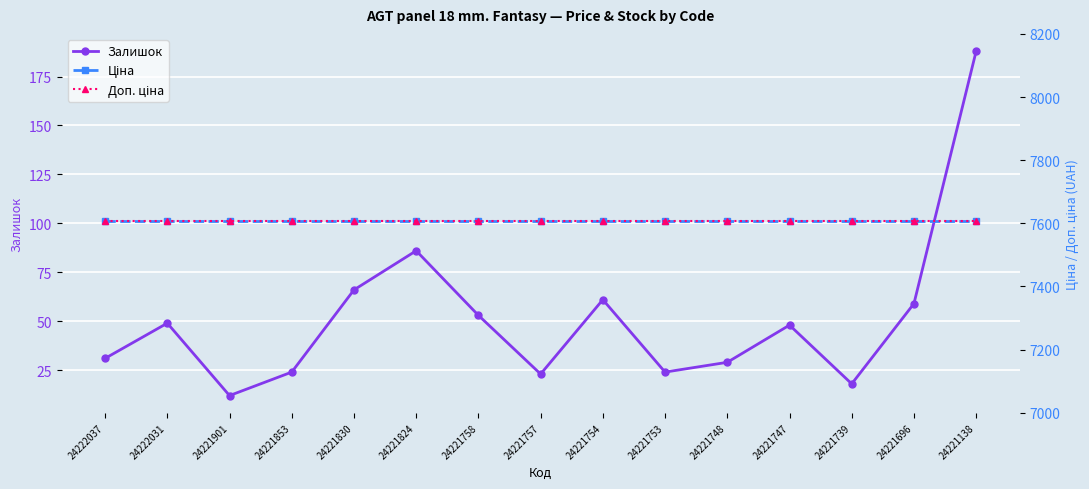

How many lines are shown in the chart?

3